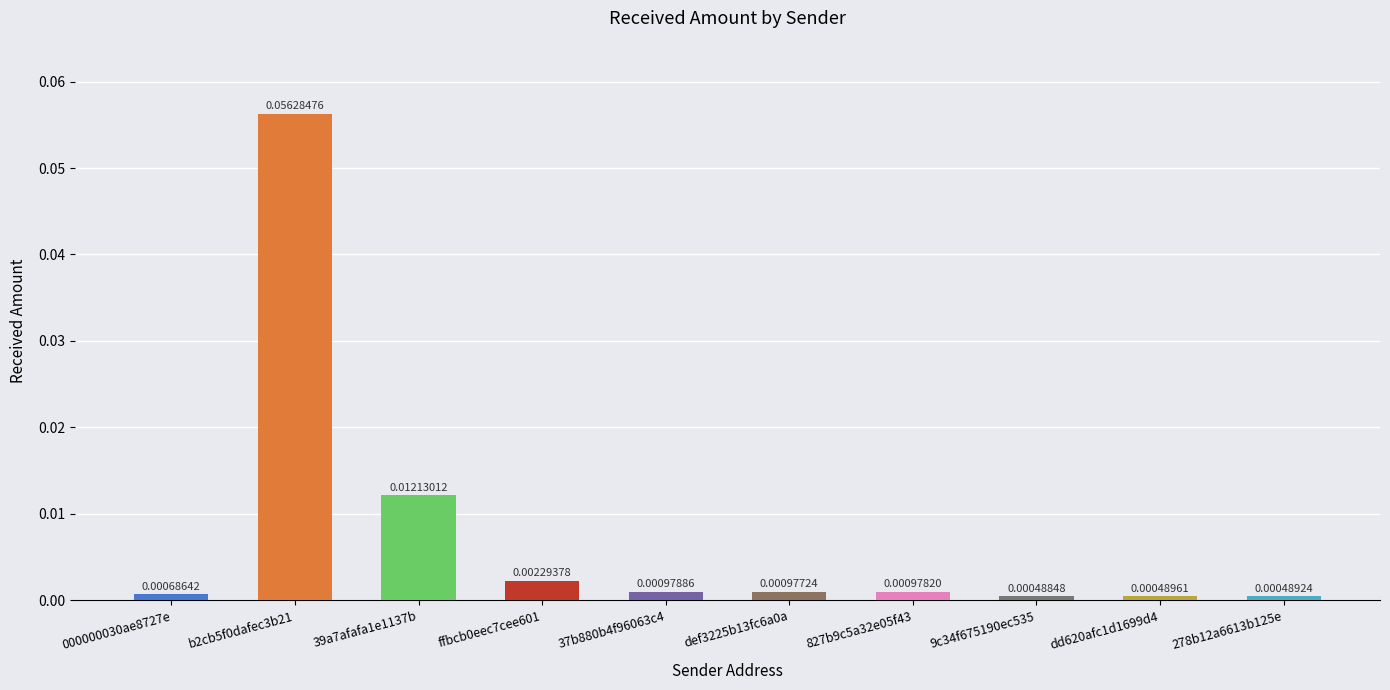

Are the bars horizontal?

No